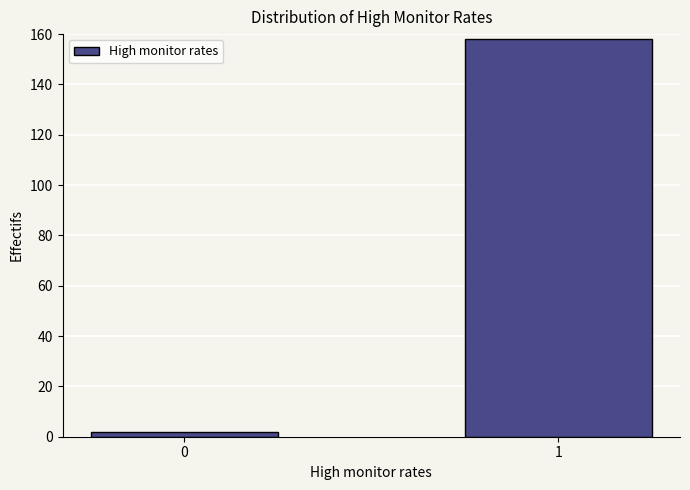

Reading left to right, what are all the values shown in this chart?

0=2	1=158